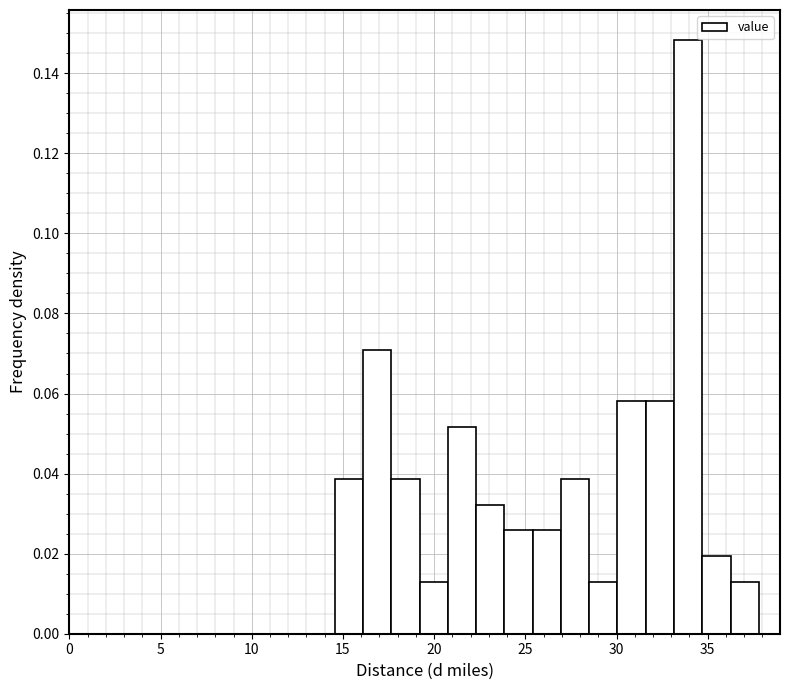

Read against the x-axis, roughly where is the centre of the tallest bar?

34.0